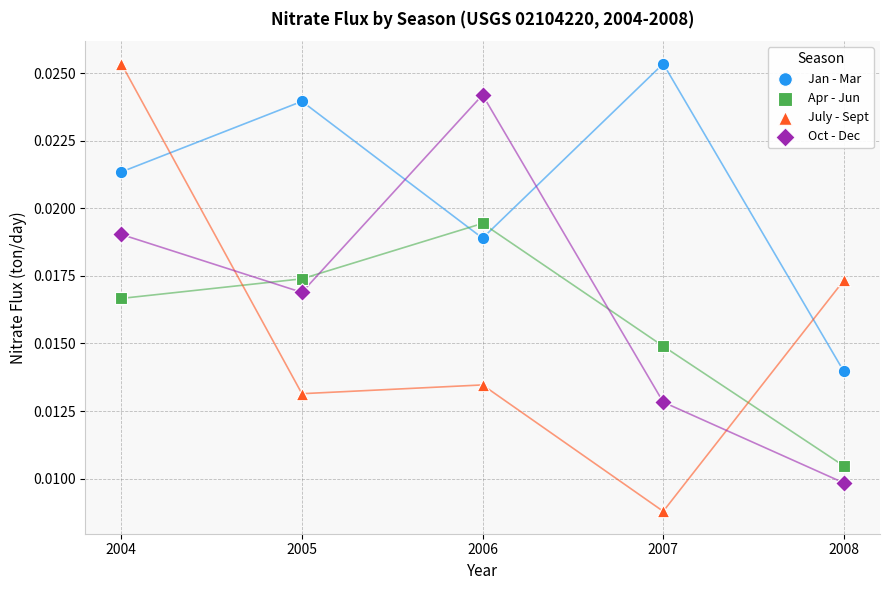

What are all the series names shown in the legend?

Jan - Mar, Apr - Jun, July - Sept, Oct - Dec